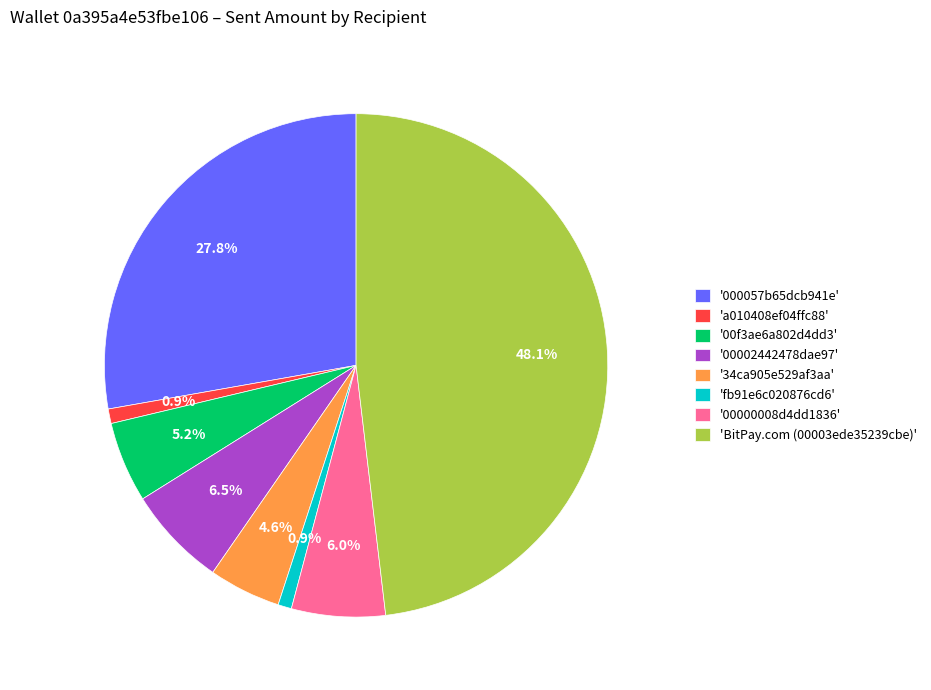

How many slices are in this pie chart?

8